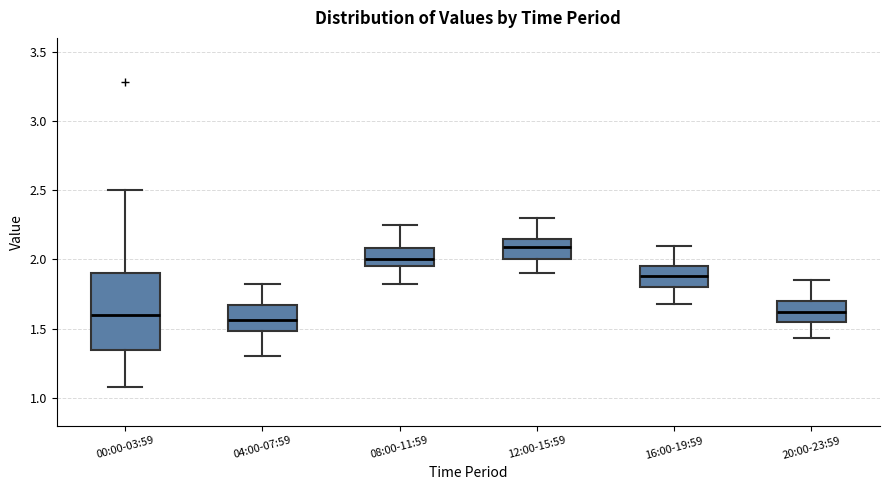

Where is the upper edge of the box for 08:00-11:59 on the y-axis? The values are not printed on the chart, so give them approximately, as read against the axis.

2.10